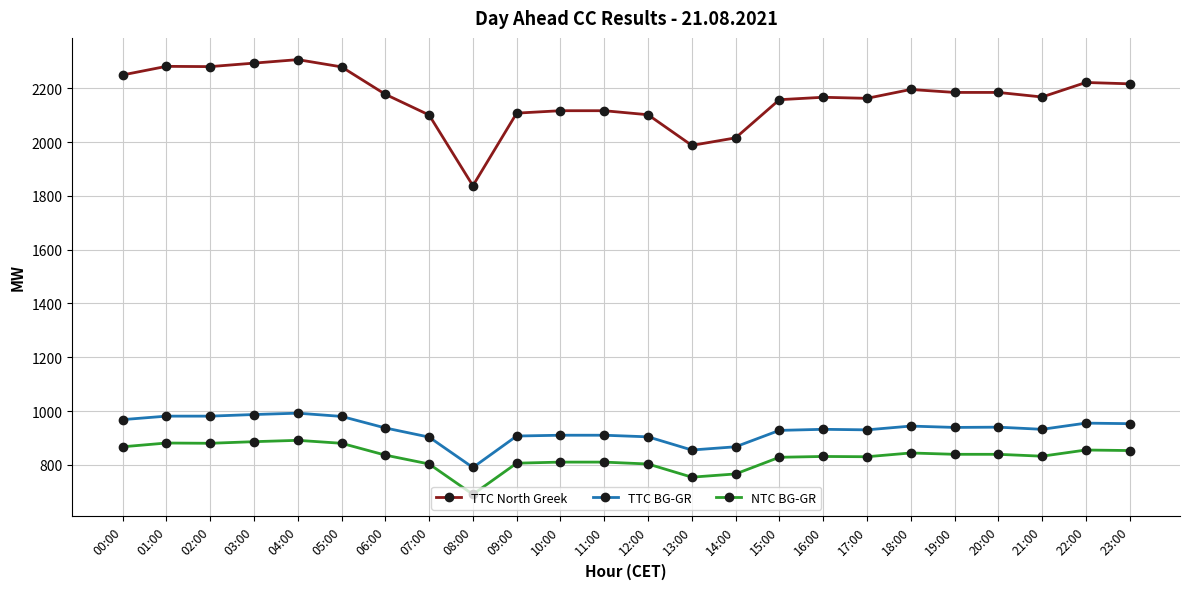

What is the greatest value displayed?

2307